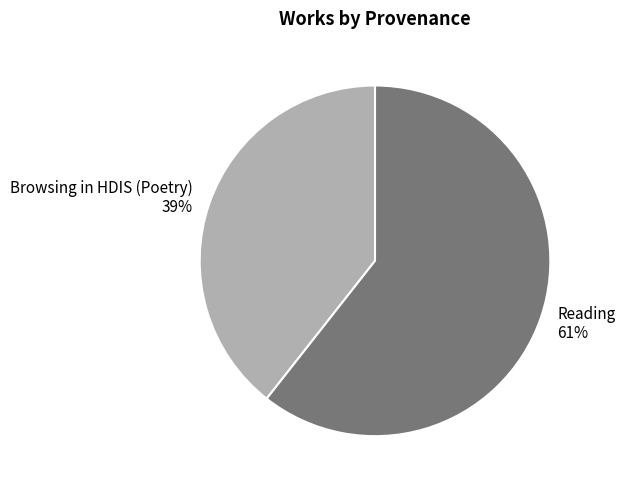

To the nearest percent, what is the combined percentage of Reading and Browsing in HDIS (Poetry)?

100%